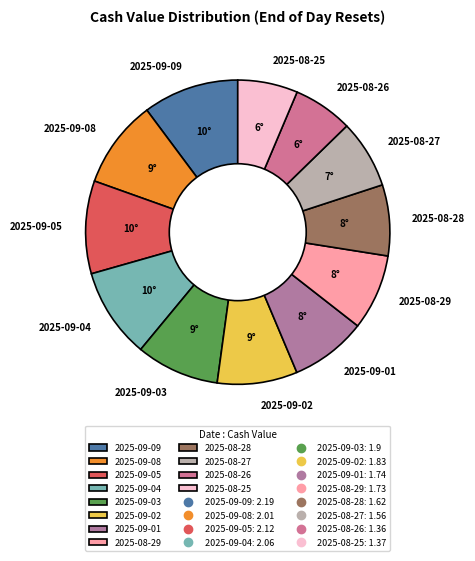

Is it true that 2025-09-05 is 10% of the pie?

True